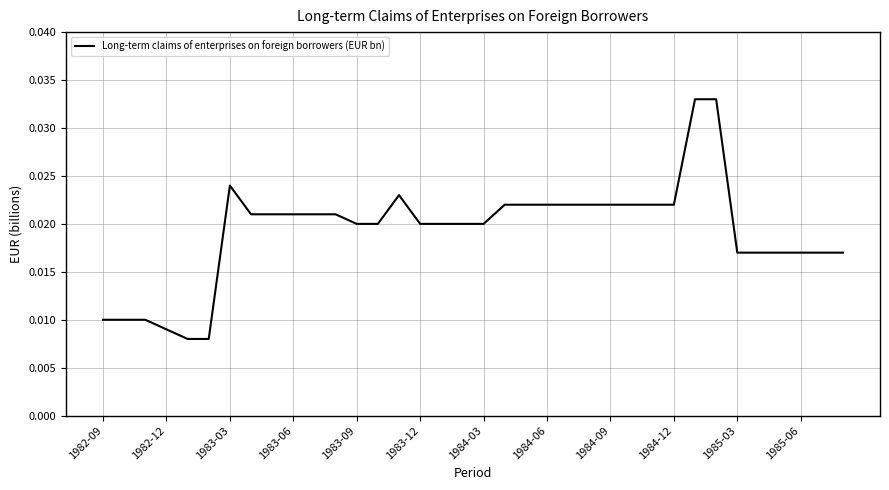

How many series are shown in this chart?

1